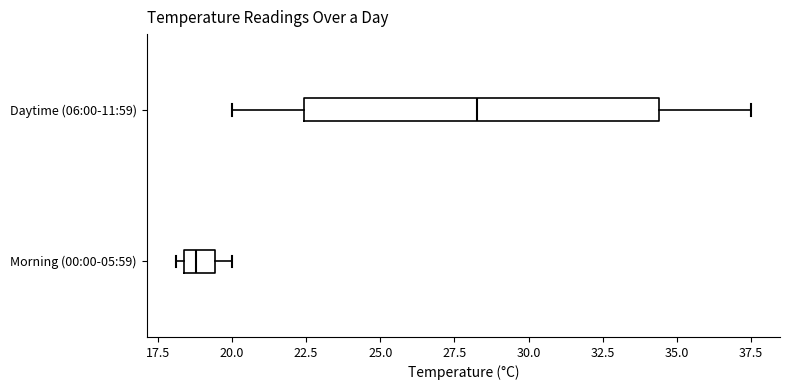

Which box's median line is the furthest to the left?

Morning (00:00-05:59)